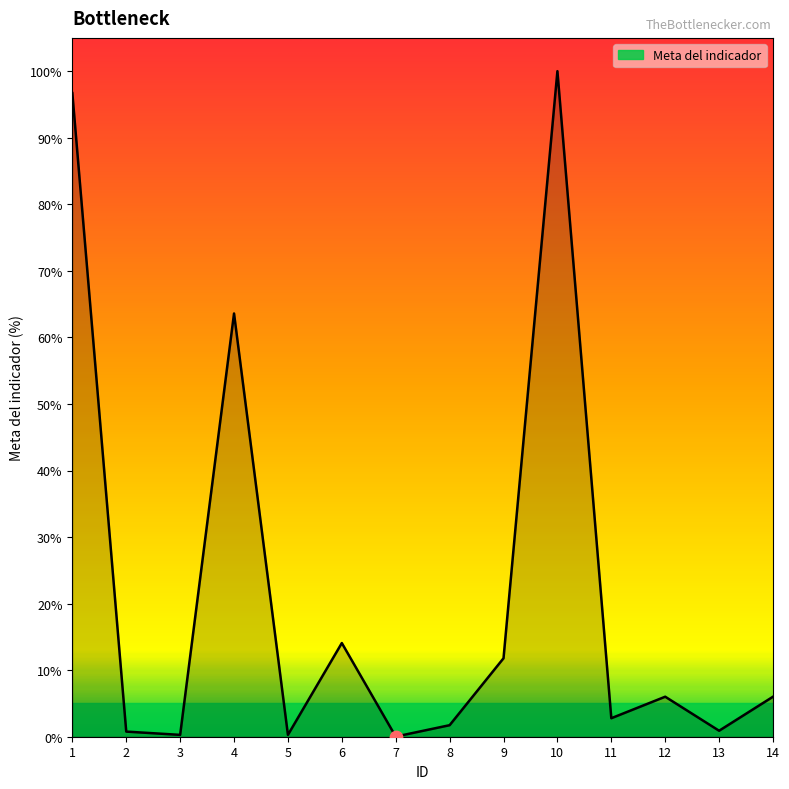

Between 11 and 2, which is larger?

11